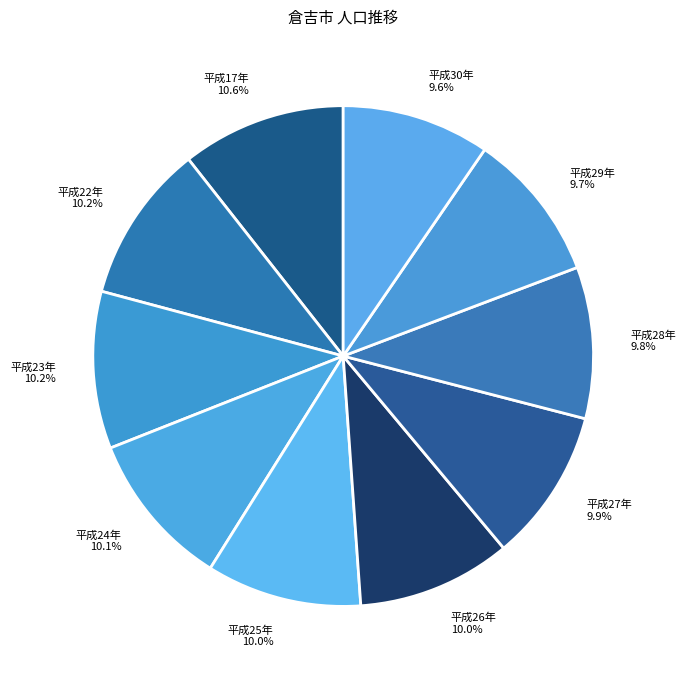

True or false: 平成26年 accounts for 10% of the total.

True